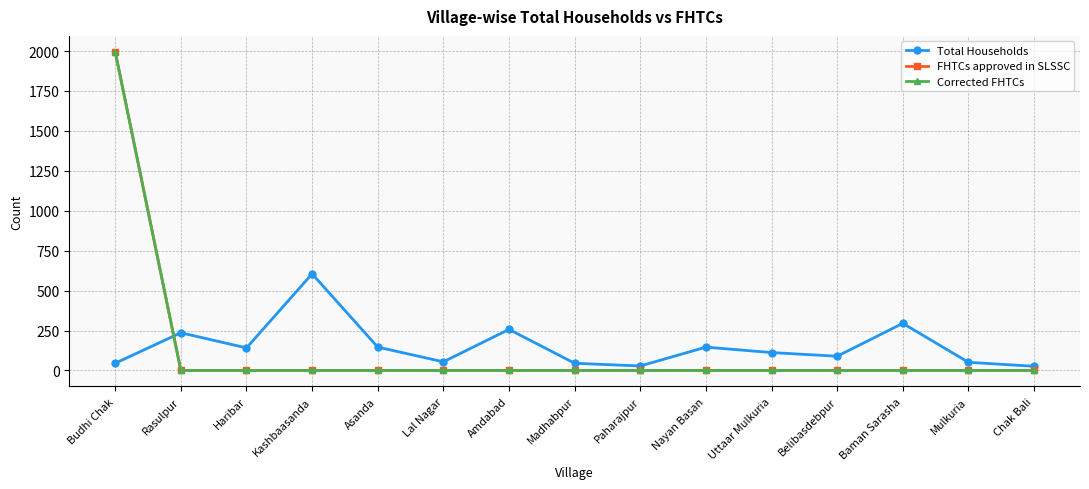

Rank the series at Madhabpur from lowest to highest value.

FHTCs approved in SLSSC, Corrected FHTCs, Total Households